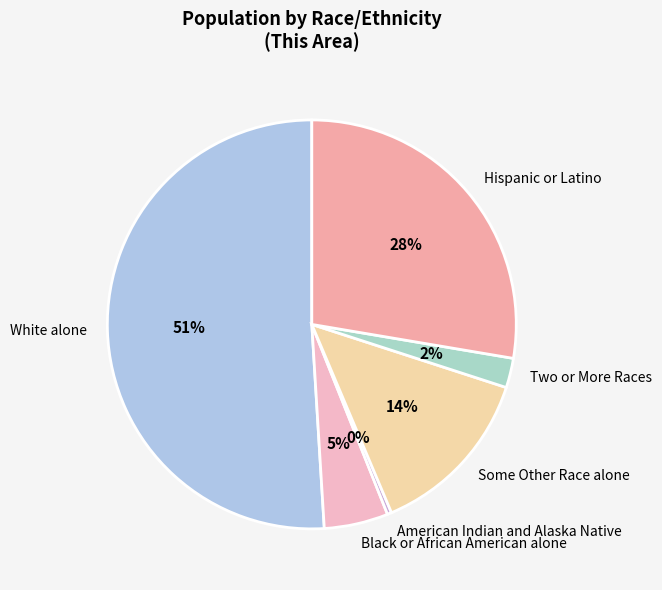

Which slice is the smallest?

American Indian and Alaska Native